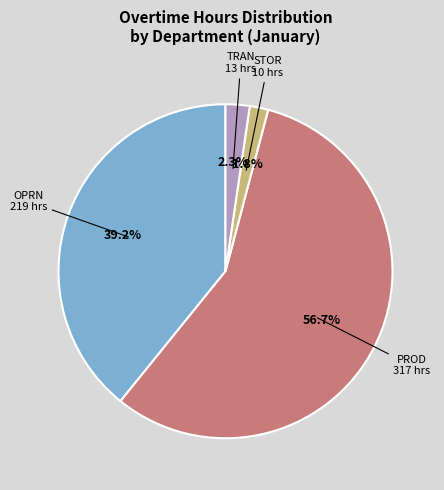

What percentage do OPRN and STOR together represent?

41.0%